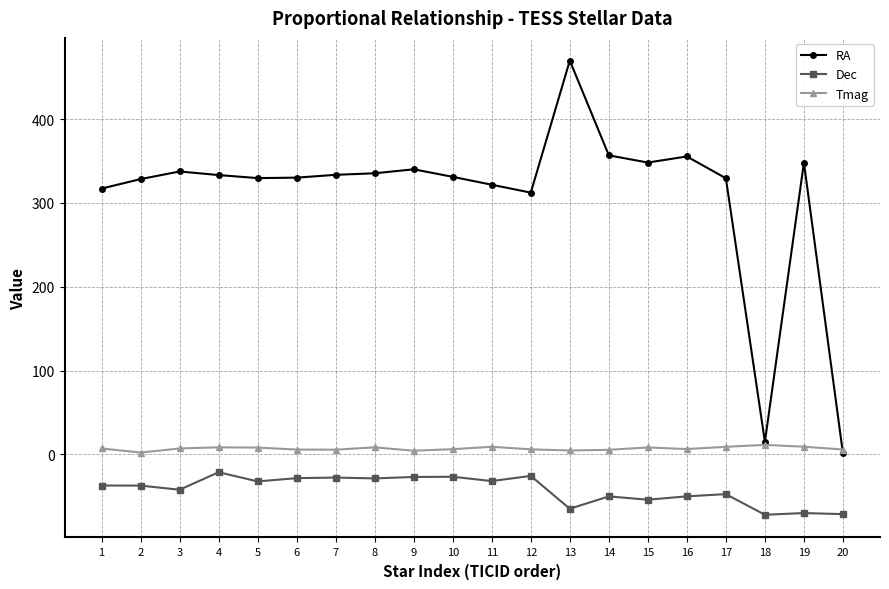

Is the value of RA at 13 greater than the value of Dec at 12?

Yes